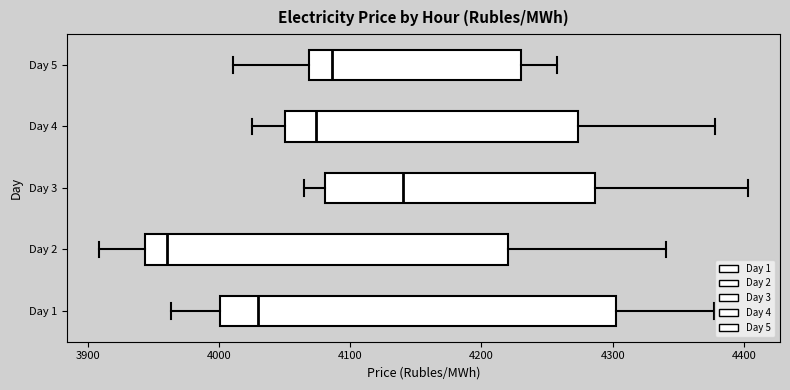

Reading bottom to top, transcribe this box plot: for each box, give where its median line is, the range the box spans, and where its two whiskers end, as read against the x-axis. The values are not printed on the chart, so give them approximately, as read against the axis.

Day 1: median 4030, box 4000 to 4300, whiskers 3960 to 4380
Day 2: median 3960, box 3940 to 4220, whiskers 3910 to 4340
Day 3: median 4140, box 4080 to 4290, whiskers 4060 to 4400
Day 4: median 4070, box 4050 to 4270, whiskers 4030 to 4380
Day 5: median 4090, box 4070 to 4230, whiskers 4010 to 4260